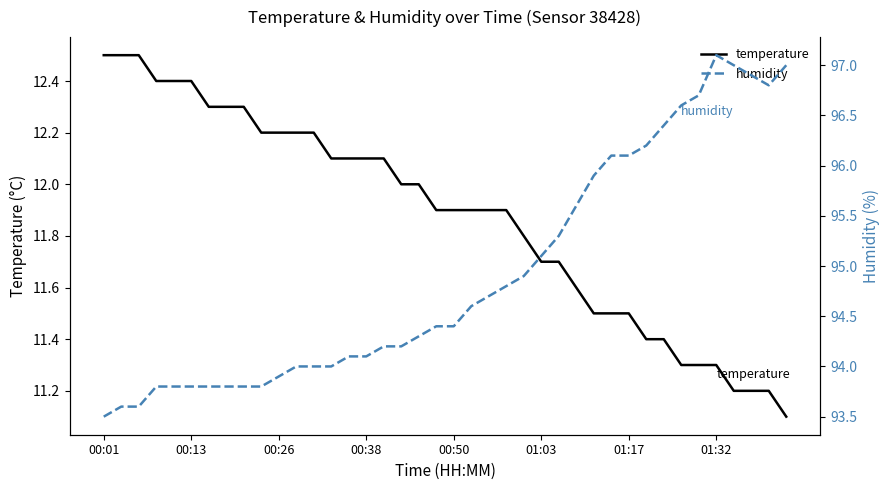

Which category has the lowest value in the temperature series?

39